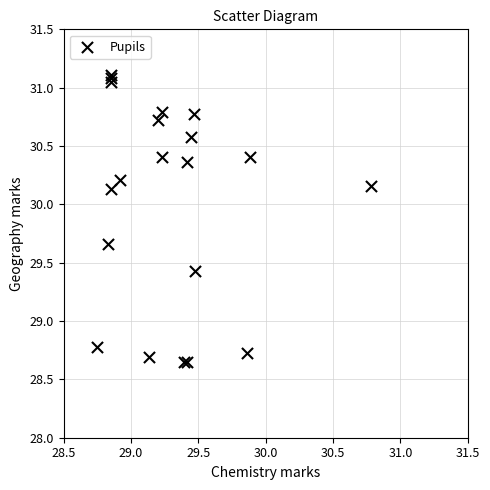

What Y value in the scatter plot is closest to 29?

28.8